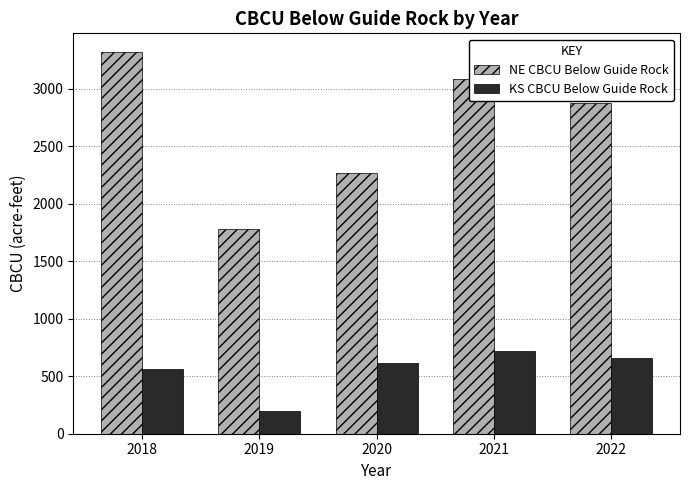

Is it true that KS CBCU Below Guide Rock equals 723.0 at 2021?

True